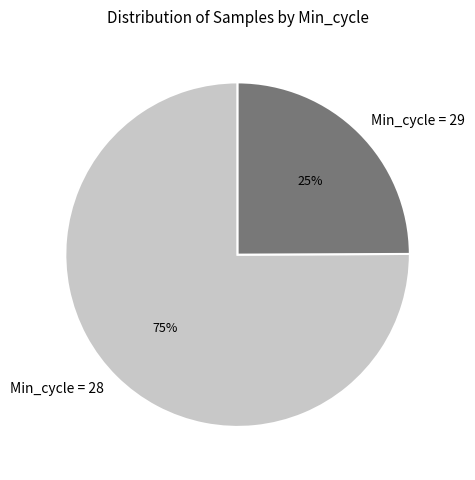

What percentage is the Min_cycle = 28 slice, to the nearest percent?

75%